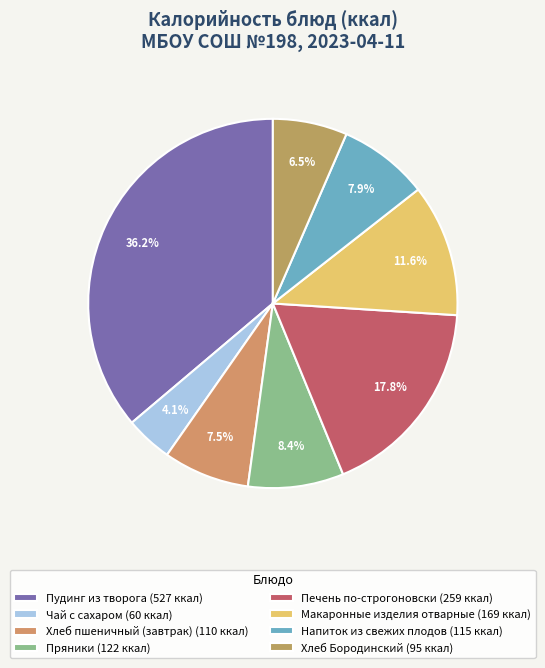

Does Чай с сахаром represent more than half of the total?

No